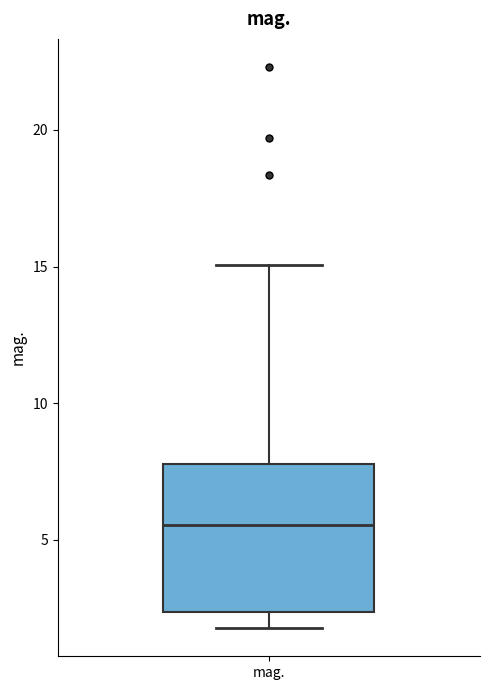

Read this box plot against the y-axis: the position of the median line, the range covered by the box, and the ends of both whiskers. The values are not printed on the chart, so give them approximately, as read against the axis.

median 5.5, box 2.5 to 8.0, whiskers 2.0 to 15.0